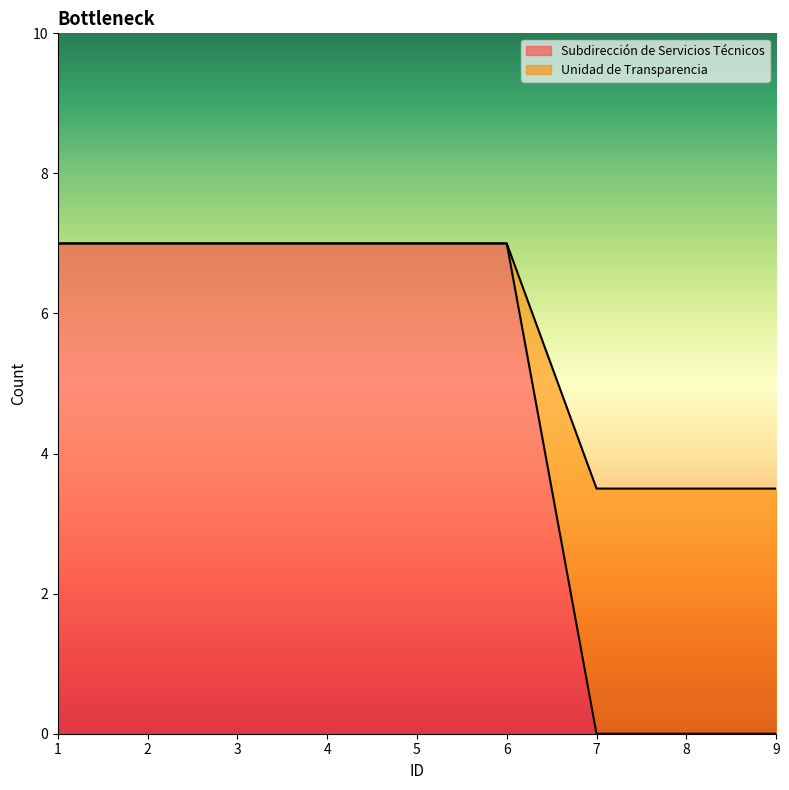

What is the maximum value for Unidad de Transparencia?

7.0